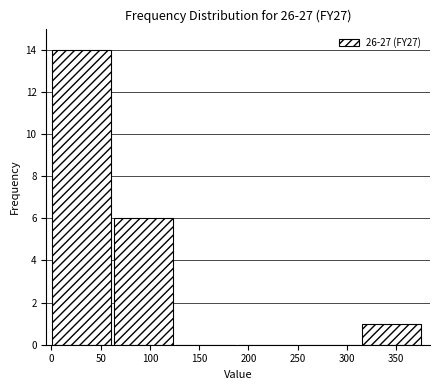

What is the height of the bar covering 315 to 380 on the x-axis? Neither the bar edges nor the heights are printed on the chart, so give them approximately, as read against the axes.

1